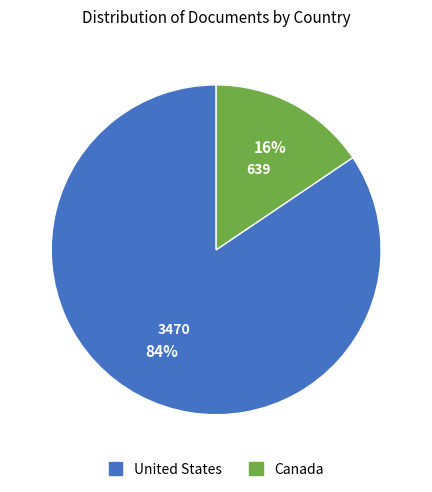

Does United States account for over 50% of the chart?

Yes